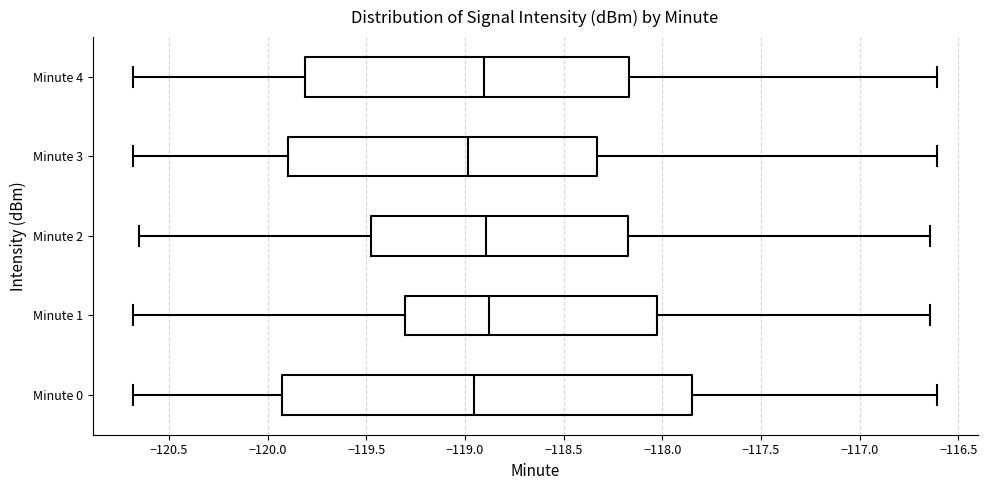

Reading bottom to top, read every box against the x-axis: the position of its median line, the range the box covers, and the ends of its whiskers. The values are not printed on the chart, so give them approximately, as read against the axis.

Minute 0: median -118.95, box -119.95 to -117.85, whiskers -120.70 to -116.60
Minute 1: median -118.90, box -119.30 to -118.05, whiskers -120.70 to -116.65
Minute 2: median -118.90, box -119.50 to -118.15, whiskers -120.65 to -116.65
Minute 3: median -119.00, box -119.90 to -118.35, whiskers -120.70 to -116.60
Minute 4: median -118.90, box -119.80 to -118.15, whiskers -120.70 to -116.60